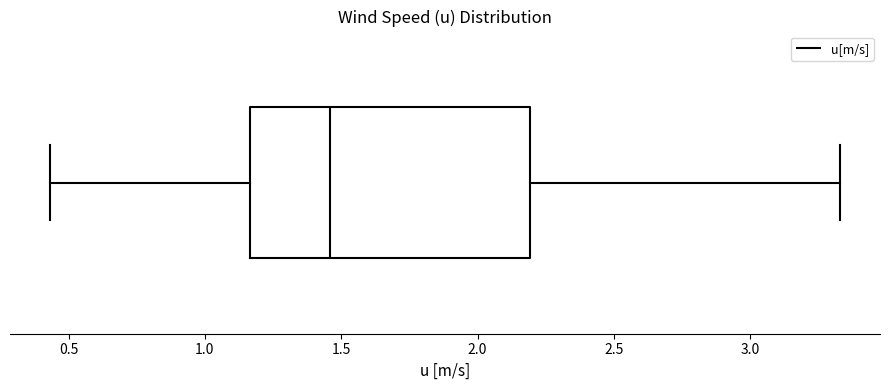

Where does the left whisker of the box end on the x-axis? The values are not printed on the chart, so give them approximately, as read against the axis.

0.45